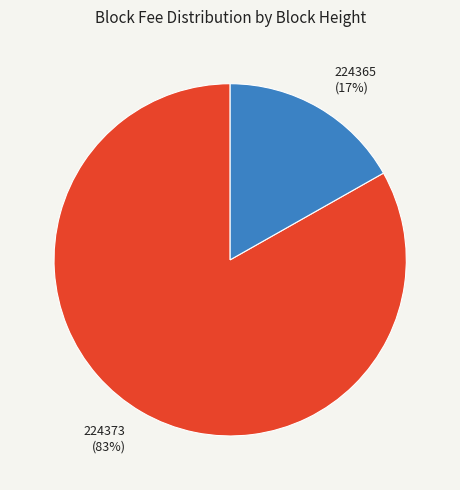

The 224365 slice represents 17% of the pie. True or false?

True